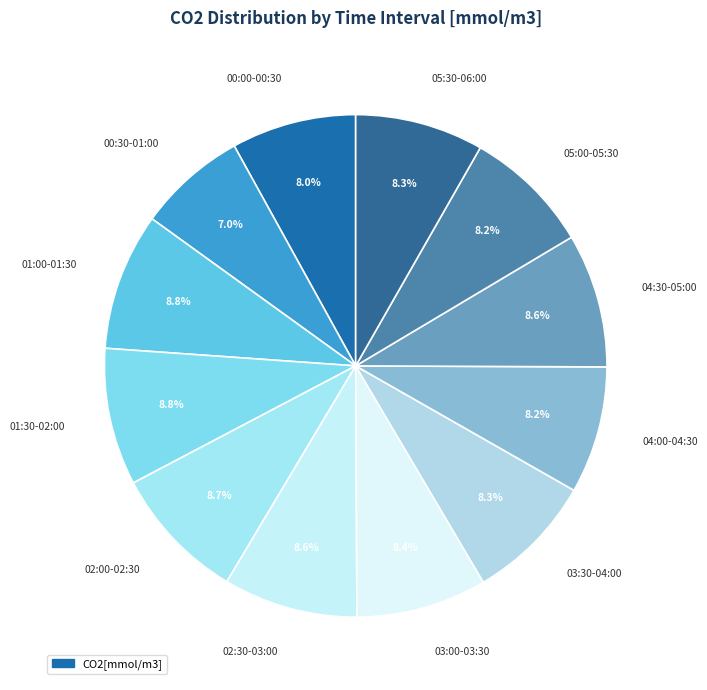

Approximately how many times larger is the value at 01:00-01:30 compared to 05:30-06:00?

1.1